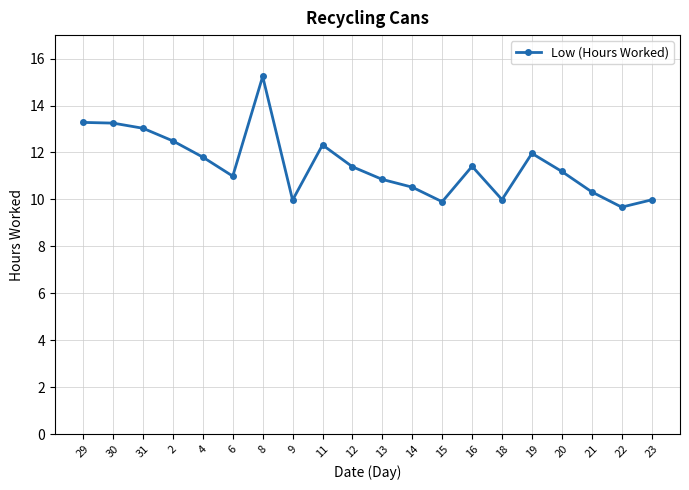

Count the number of data series in this chart.

1